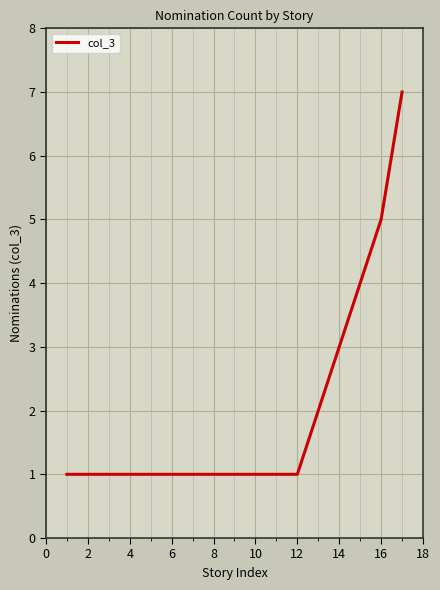

What is the difference between the maximum and minimum values?

6